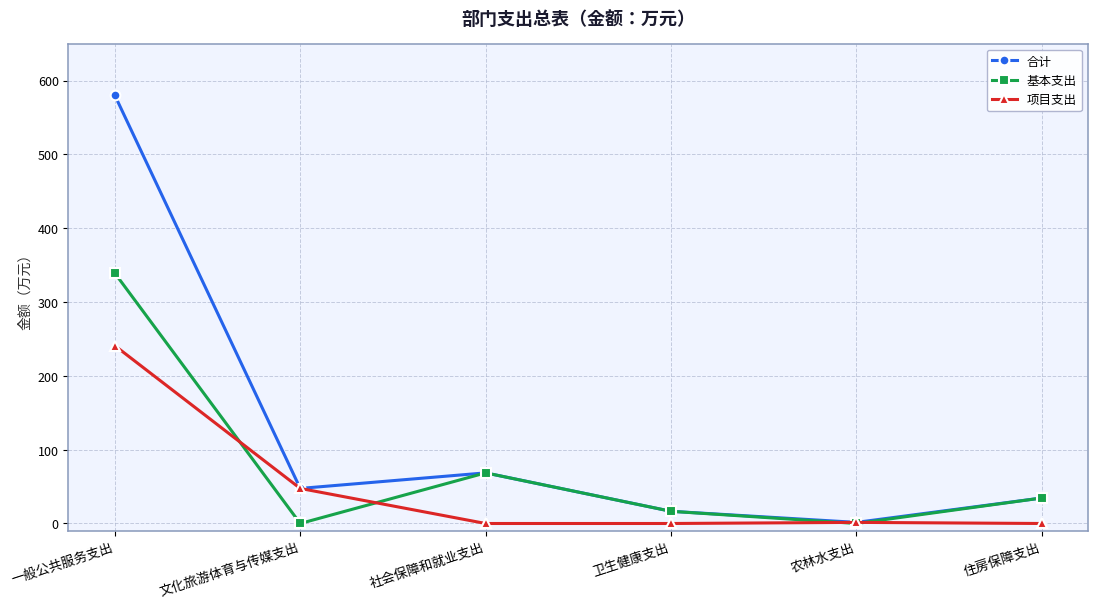

At which category does 基本支出 reach its first local peak?

社会保障和就业支出